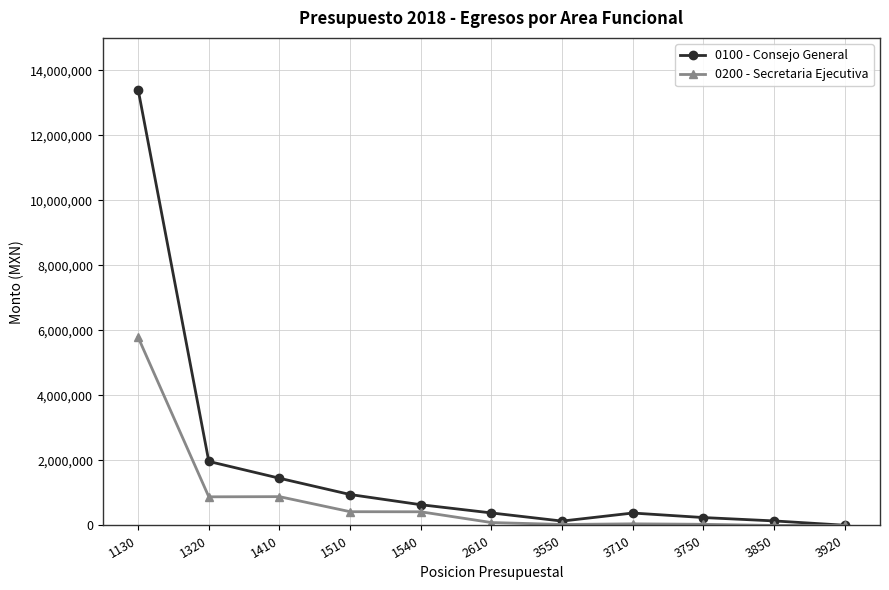

At which category is the sum across all series the highest?

1130